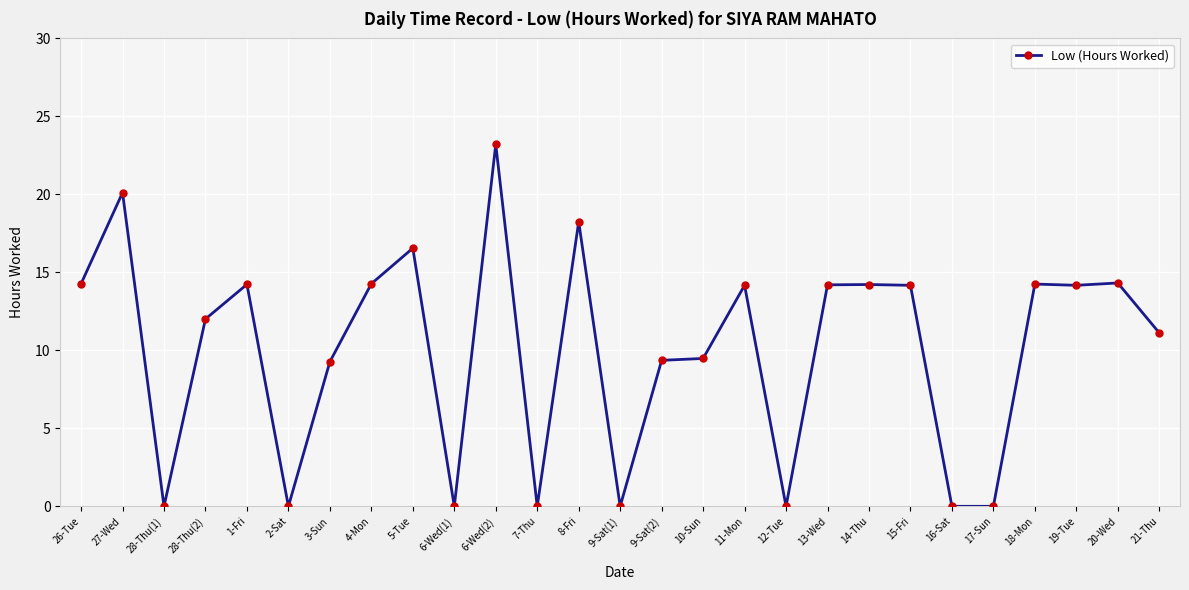

Between 12-Tue and 27-Wed, which is larger?

27-Wed